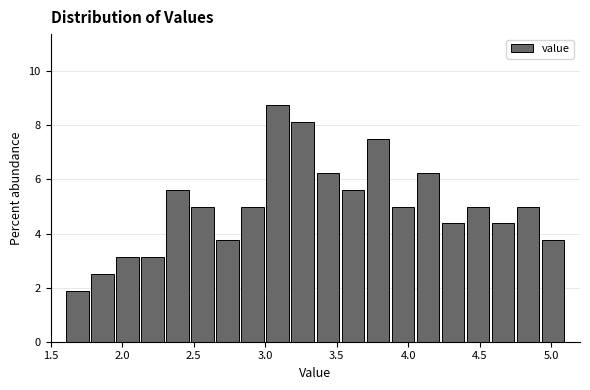

Read against the x-axis, roughly where is the centre of the tallest bar?

3.10